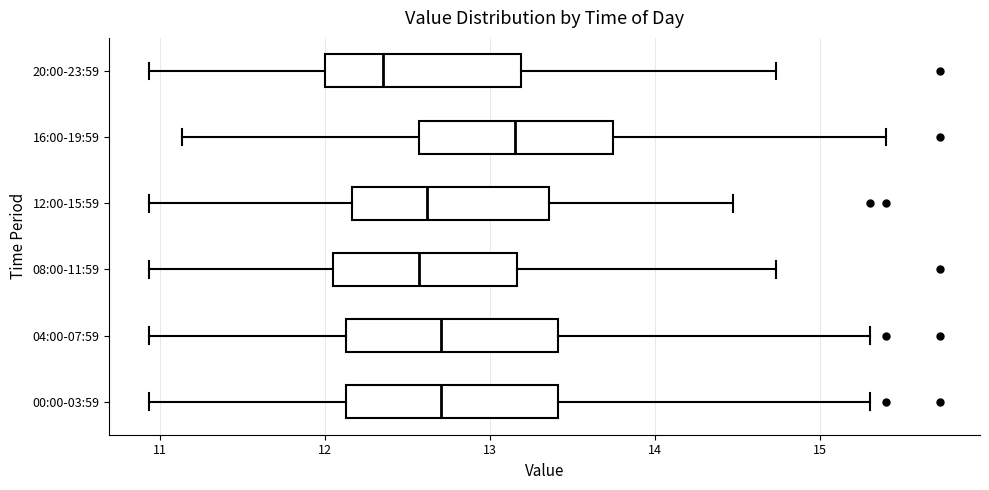

Which box has the furthest to the left median line?

20:00-23:59